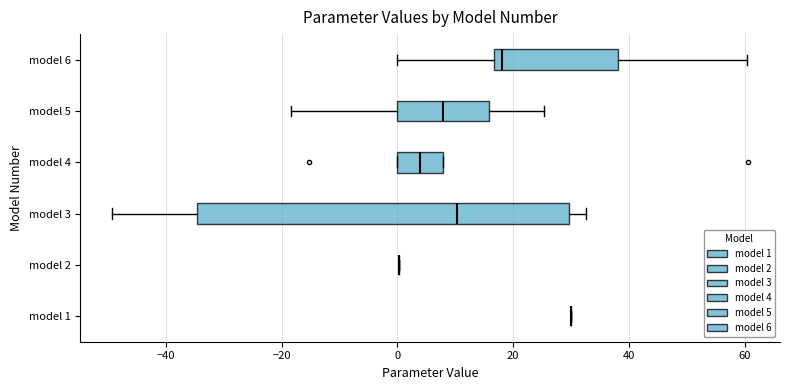

Reading bottom to top, transcribe this box plot: for each box, give where its median line is, the range the box spans, and where its two whiskers end, as read against the x-axis. The values are not printed on the chart, so give them approximately, as read against the axis.

model 1: box collapsed to a line at 30, whiskers 30 to 30
model 2: box collapsed to a line at 0, whiskers 0 to 0
model 3: median 10, box -34 to 30, whiskers -50 to 32
model 4: median 4, box 0 to 8, whiskers 0 to 8
model 5: median 8, box 0 to 16, whiskers -18 to 26
model 6: median 18, box 16 to 38, whiskers 0 to 60